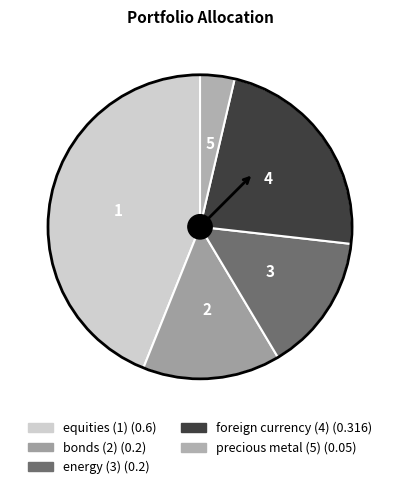

What is the largest slice in the pie chart?

equities (1)